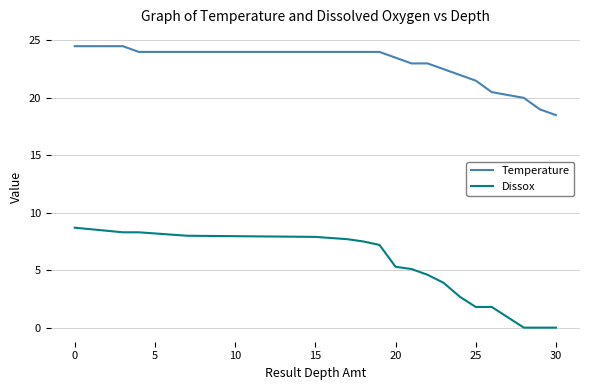

List the series in order of their overall mean, highest first.

Temperature, Dissox